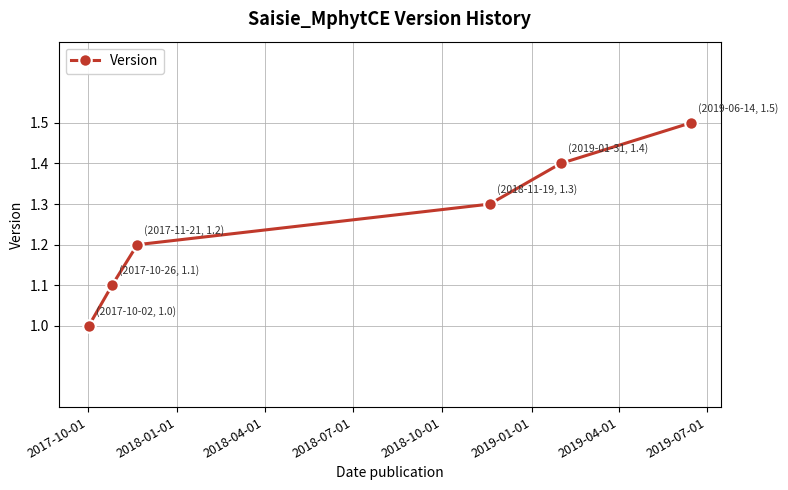

What is the greatest value displayed?

1.5